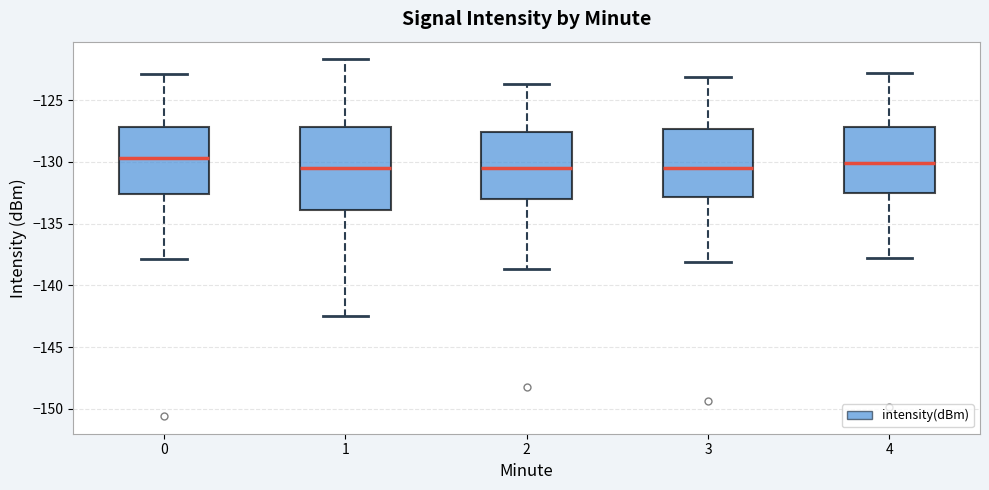

Reading left to right, transcribe this box plot: for each box, give where its median line is, the range the box spans, and where its two whiskers end, as read against the y-axis. The values are not printed on the chart, so give them approximately, as read against the axis.

0: median -129.5, box -132.5 to -127.0, whiskers -138.0 to -123.0
1: median -130.5, box -134.0 to -127.0, whiskers -142.5 to -121.5
2: median -130.5, box -133.0 to -127.5, whiskers -138.5 to -123.5
3: median -130.5, box -133.0 to -127.5, whiskers -138.0 to -123.0
4: median -130.0, box -132.5 to -127.0, whiskers -138.0 to -123.0